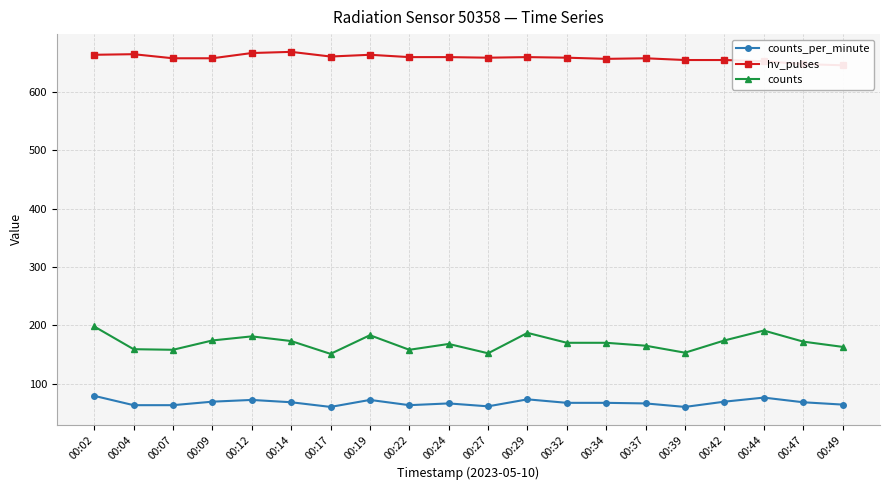

What is the approximate value of counts_per_minute at 00:22, to the nearest 5?

65